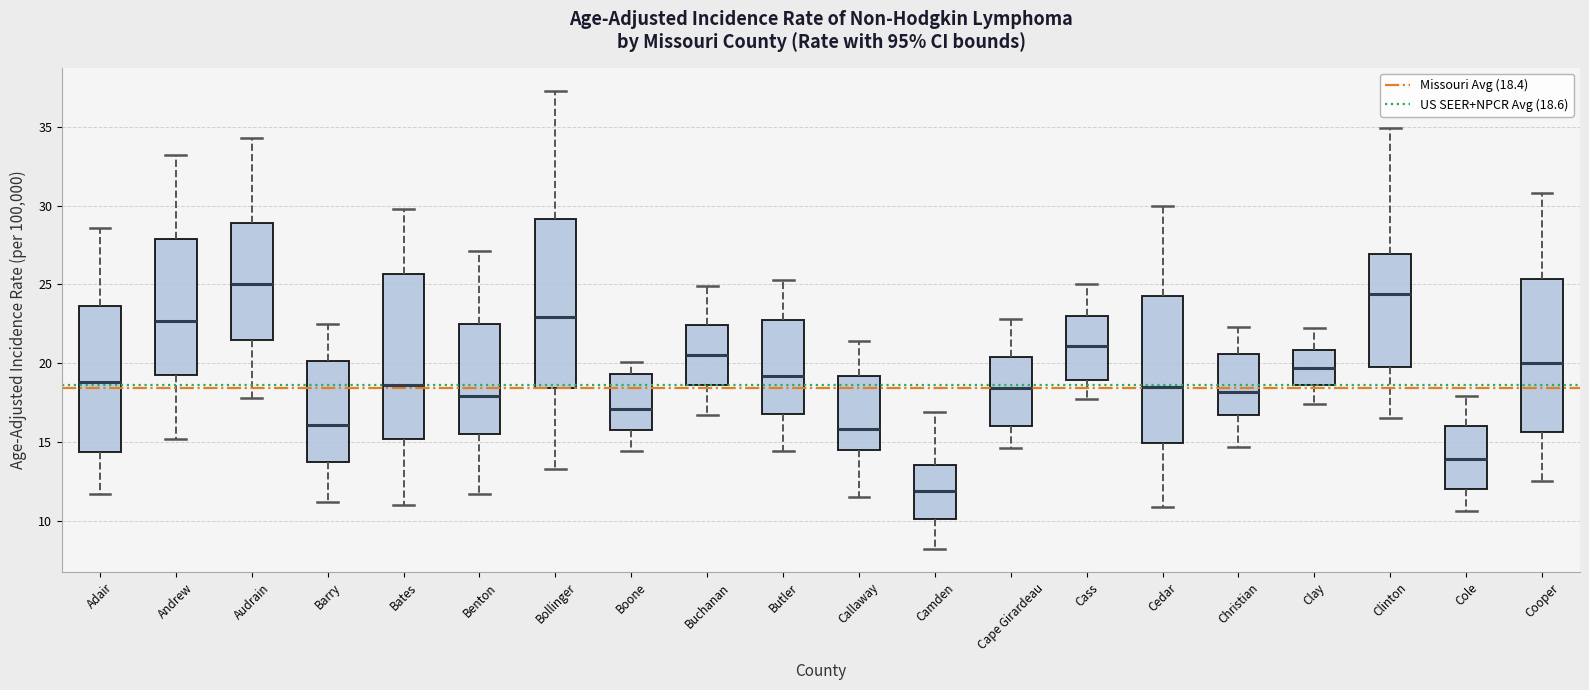

Which box has the lowest median line?

Camden